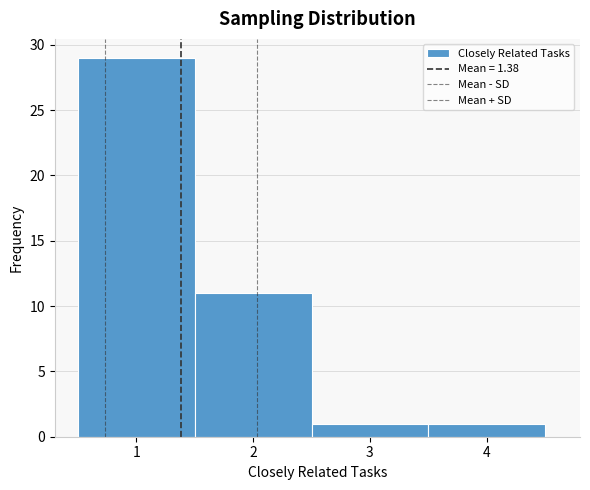

What is the height of the bar covering 3.5 to 4.5 on the x-axis? The values are not printed on the chart, so give them approximately, as read against the axis.

1